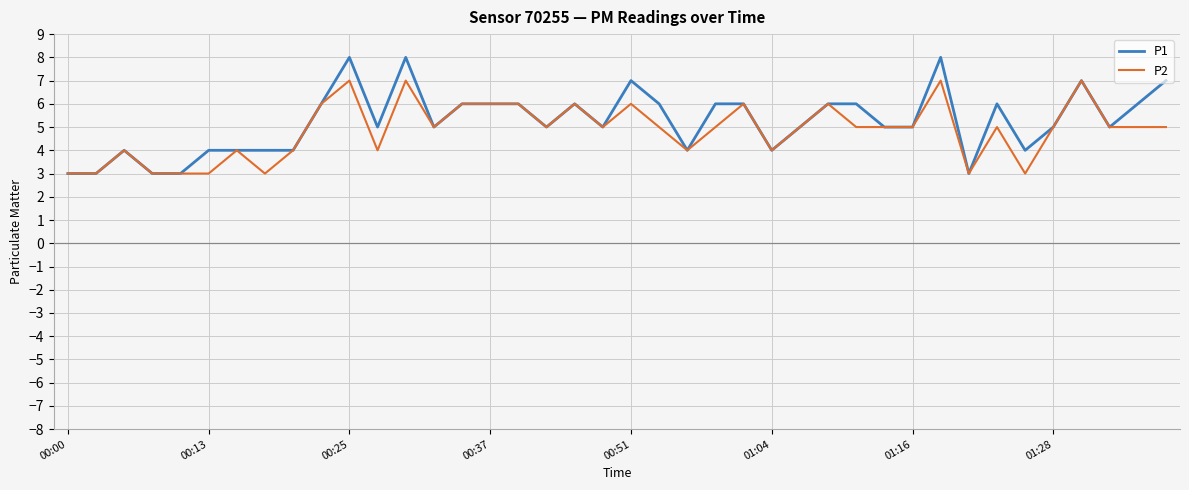

Does the chart display data point markers on the line(s)?

No